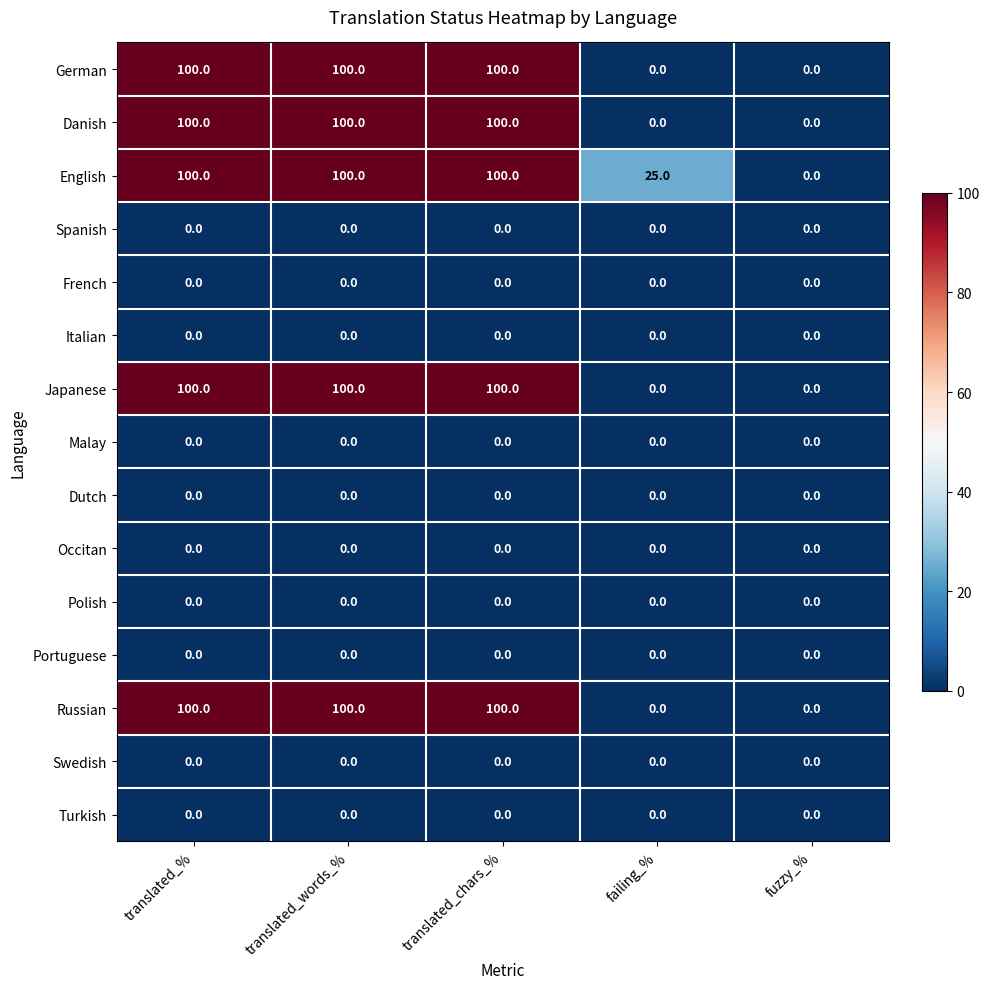

Count the German values in the range 0 to 100.

5